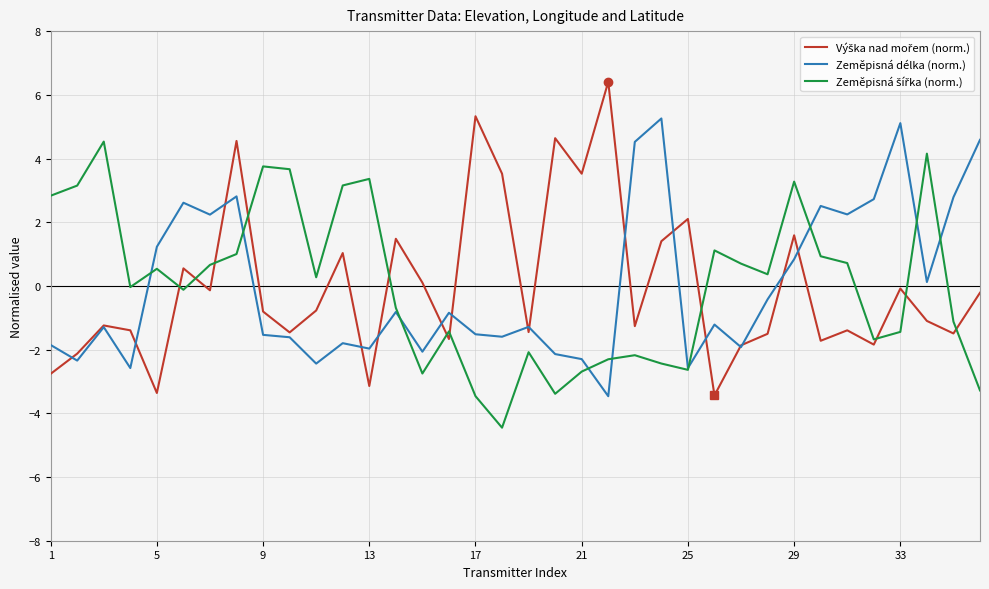

What is the minimum value shown in the chart?

-4.5